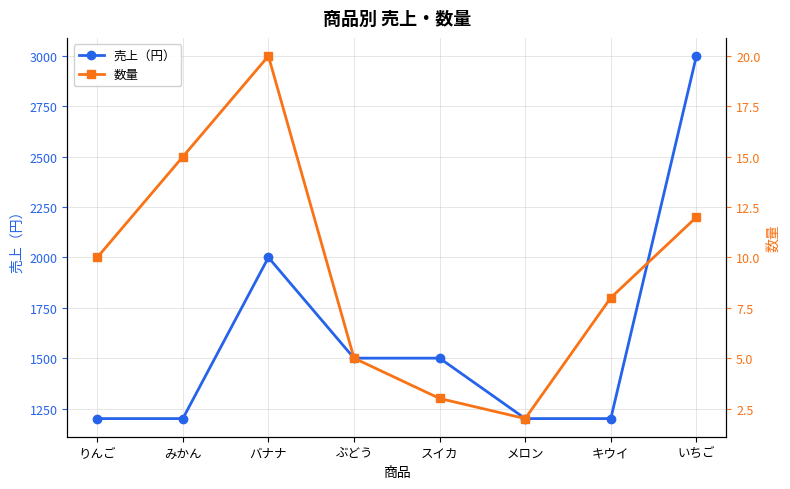

How many series are shown in this chart?

2